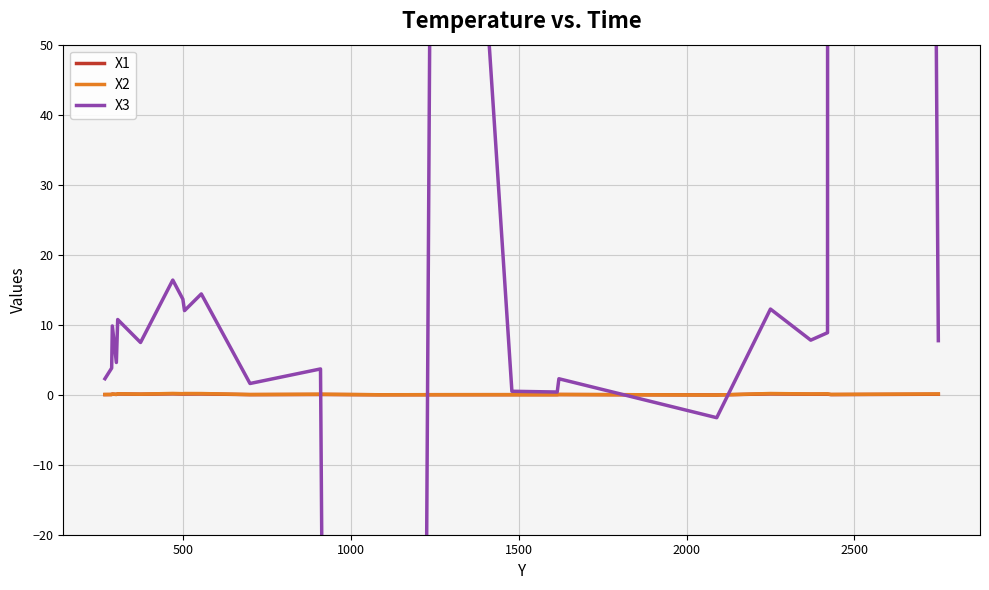

Which has a higher value, 2500 or 500?

2500